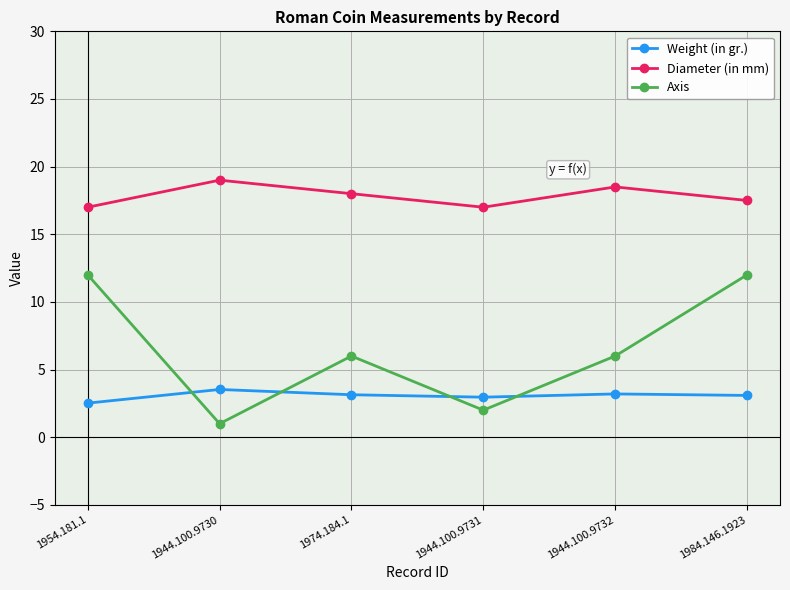

Is this an area chart (filled region under the line)?

No